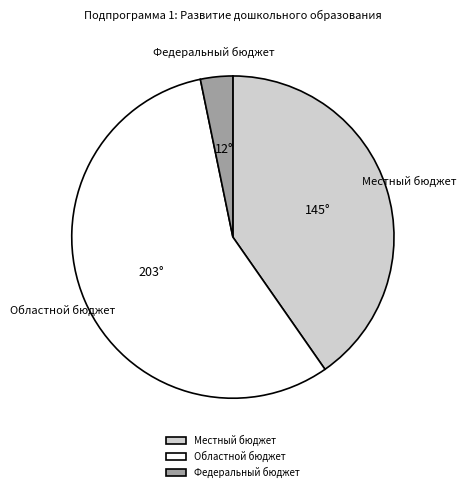

Combined, do Федеральный бюджет and Местный бюджет account for over 50%?

No